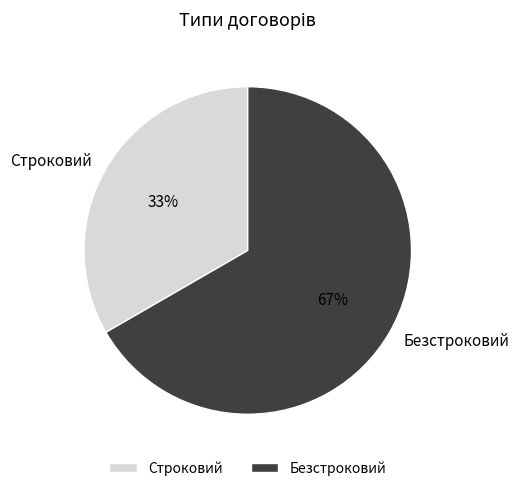

To the nearest percent, what is the combined percentage of Безстроковий and Строковий?

100%